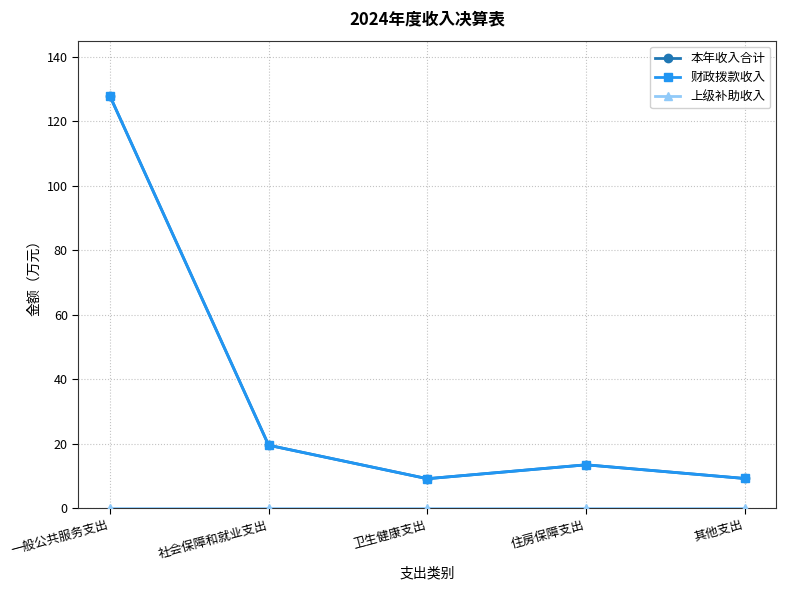

Reading right to left, list all the values displayed in this chart.

本年收入合计: 其他支出=9.3	住房保障支出=13.5	卫生健康支出=9.2	社会保障和就业支出=19.6	一般公共服务支出=127.8
财政拨款收入: 其他支出=9.3	住房保障支出=13.5	卫生健康支出=9.2	社会保障和就业支出=19.6	一般公共服务支出=127.8
上级补助收入: 其他支出=0.0	住房保障支出=0.0	卫生健康支出=0.0	社会保障和就业支出=0.0	一般公共服务支出=0.0